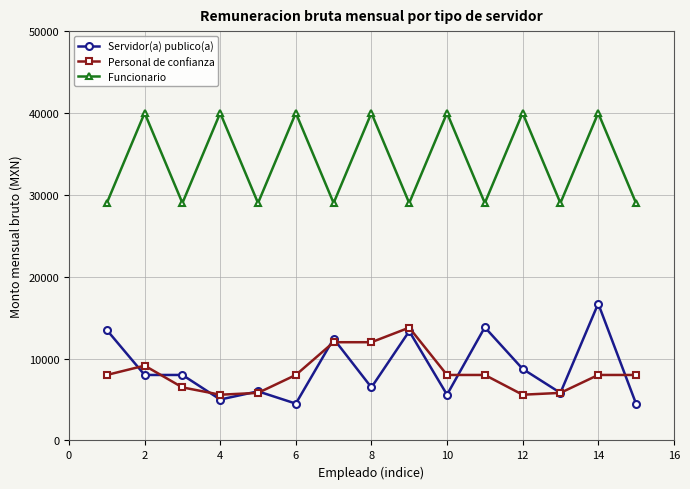

True or false: Personal de confianza has more than 2 points higher than both neighbors.

True